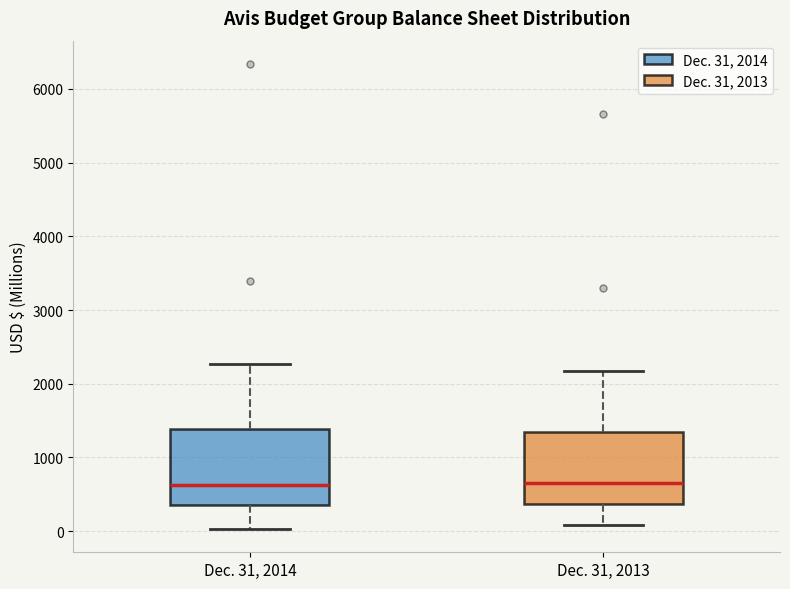

Reading left to right, read every box against the y-axis: the position of its median line, the range the box covers, and the ends of its whiskers. The values are not printed on the chart, so give them approximately, as read against the axis.

Dec. 31, 2014: median 600, box 400 to 1400, whiskers 0 to 2300
Dec. 31, 2013: median 700, box 400 to 1300, whiskers 100 to 2200